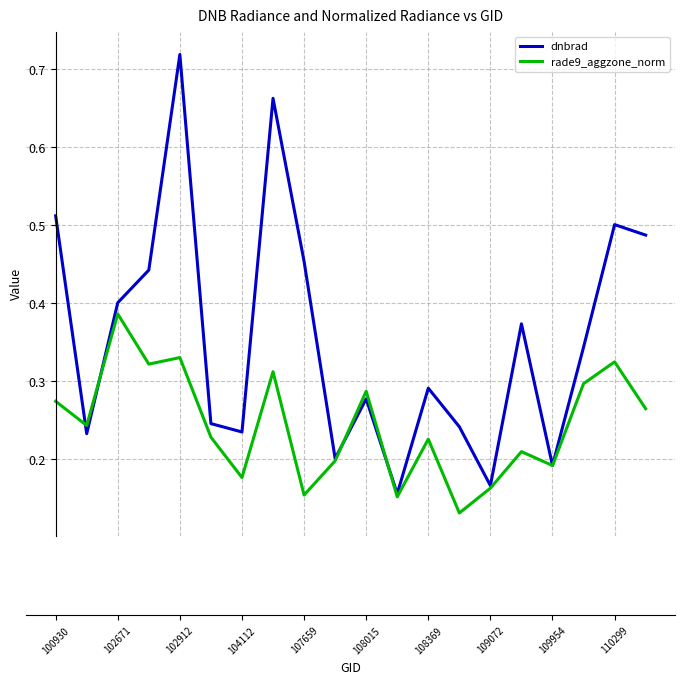

Which series has the largest range (max minus min)?

dnbrad